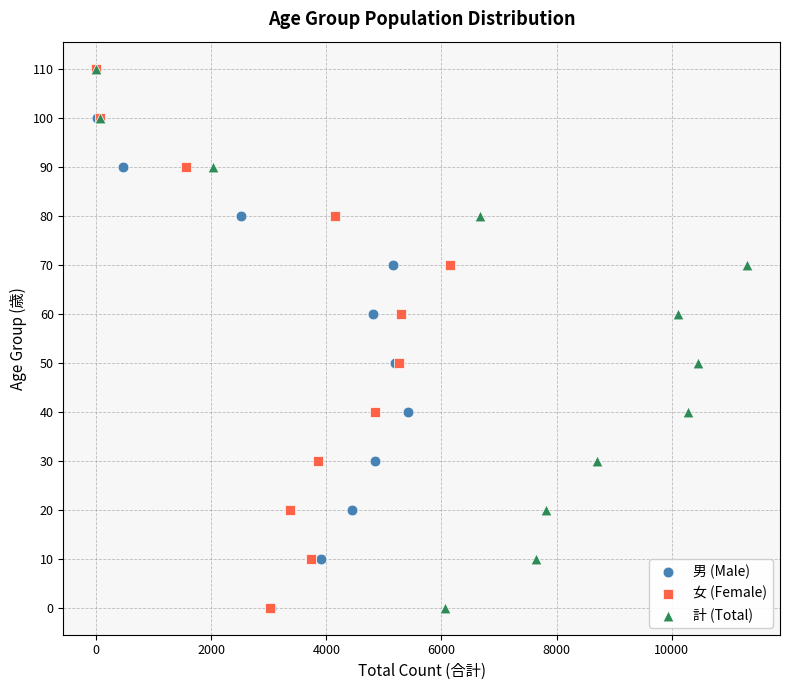

What are all the series names shown in the legend?

男 (Male), 女 (Female), 計 (Total)